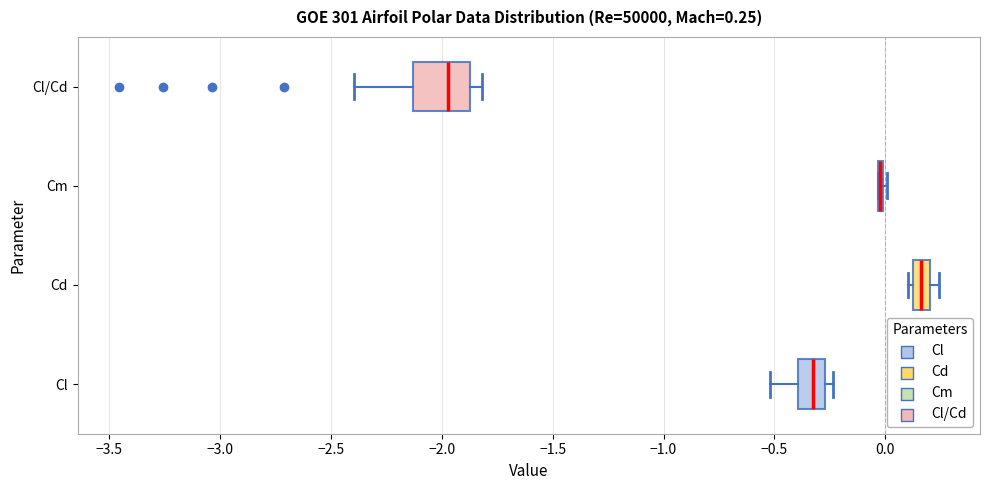

Which box is the widest, from its left edge to its right edge?

Cl/Cd